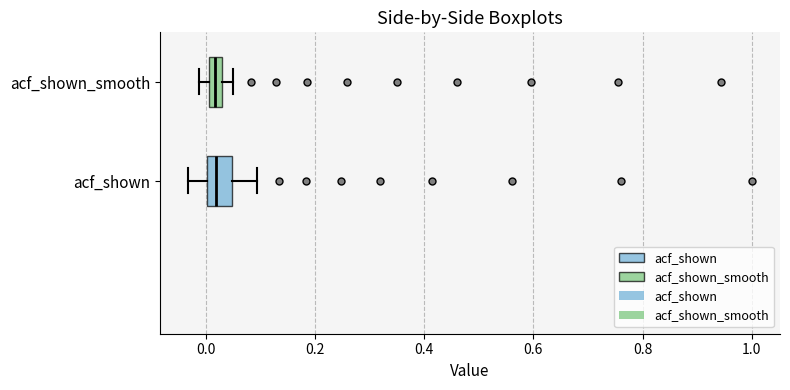

Where is the right edge of the box for acf_shown on the x-axis? The values are not printed on the chart, so give them approximately, as read against the axis.

0.04